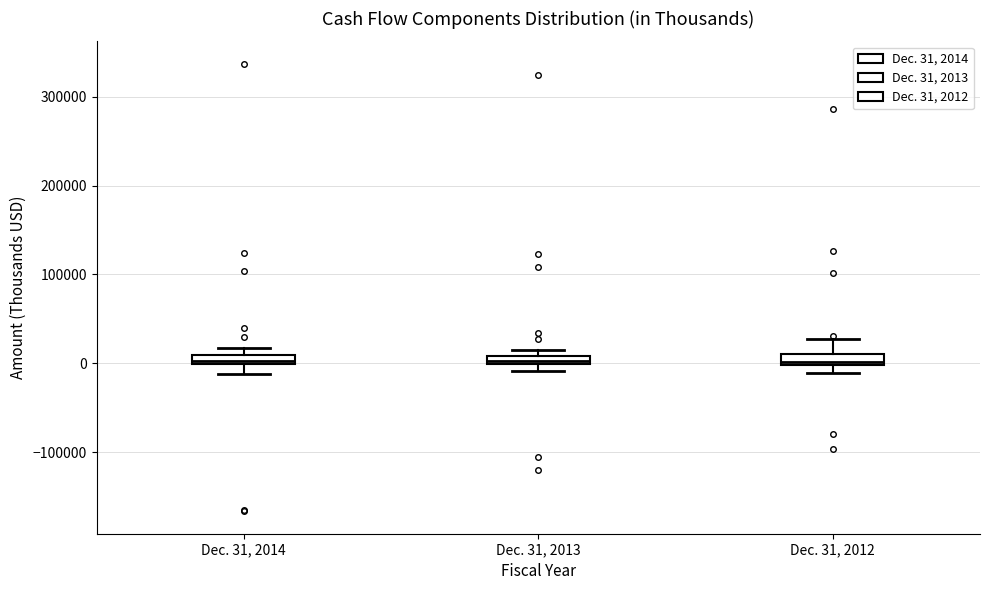

Where is the upper edge of the box for Dec. 31, 2013 on the y-axis? The values are not printed on the chart, so give them approximately, as read against the axis.

10000